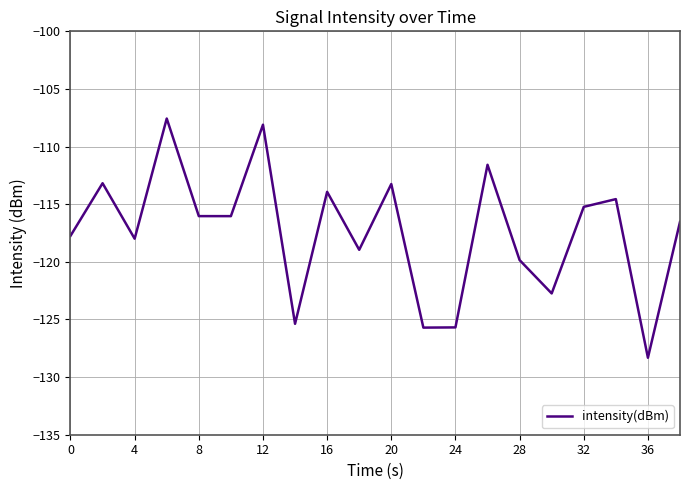

What is the greatest value displayed?

-107.6